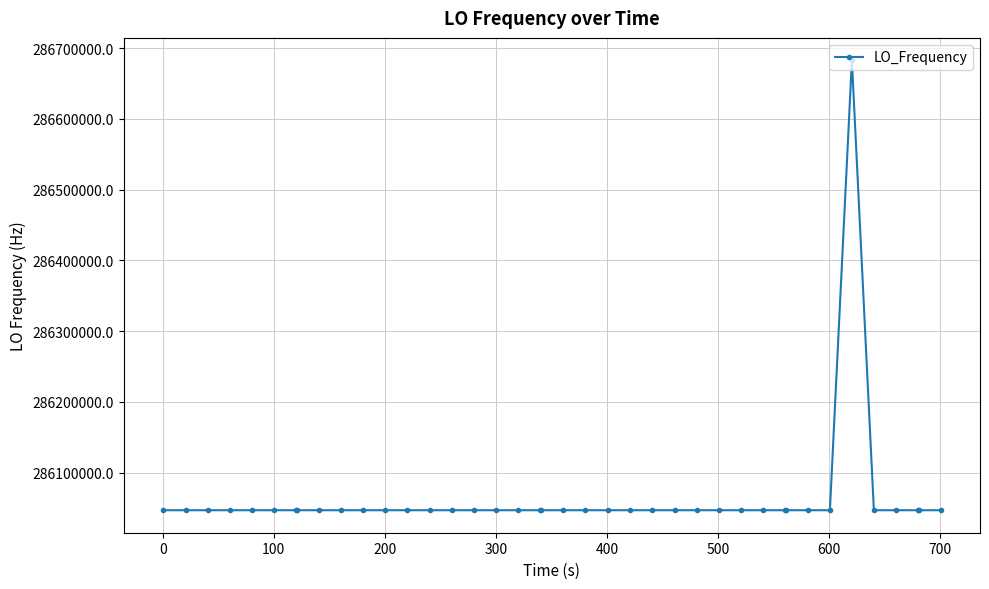

What is the value of the 7th point from the left?

286047000.8